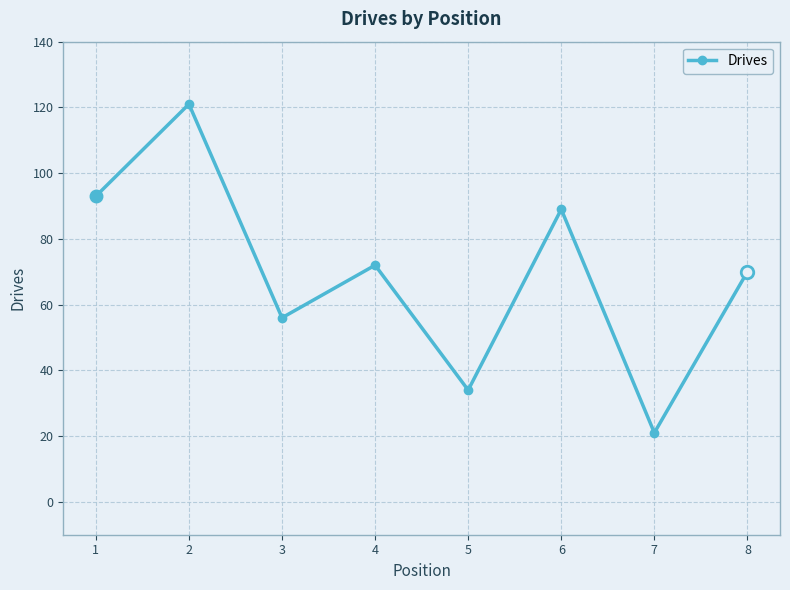

What is the sum of the values at 6 and 7?

110